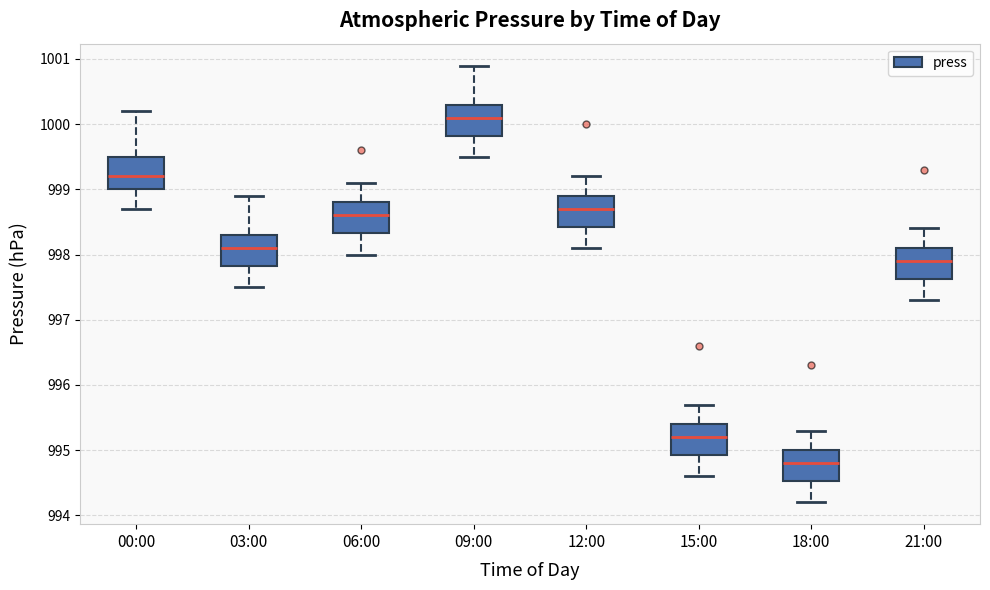

Where is the lower edge of the box for 06:00 on the y-axis? The values are not printed on the chart, so give them approximately, as read against the axis.

998.3